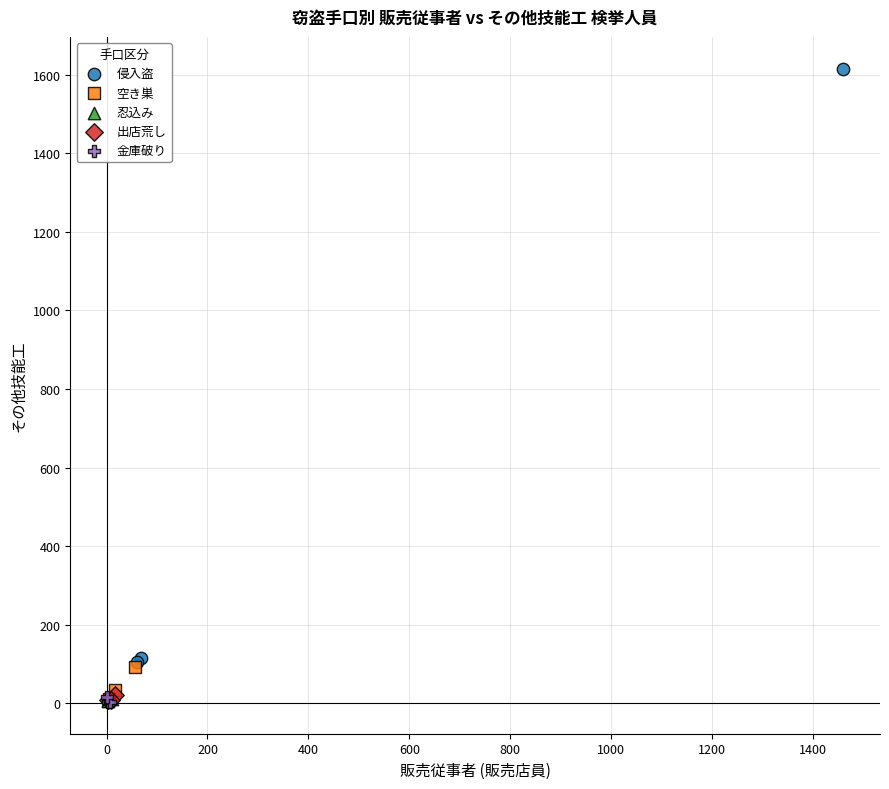

Which series has the widest spread of Y values?

侵入盗